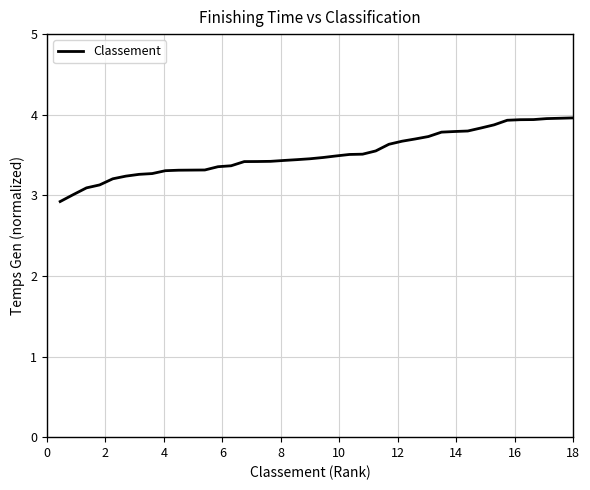

What is the difference between the second highest and second lowest values?

0.9